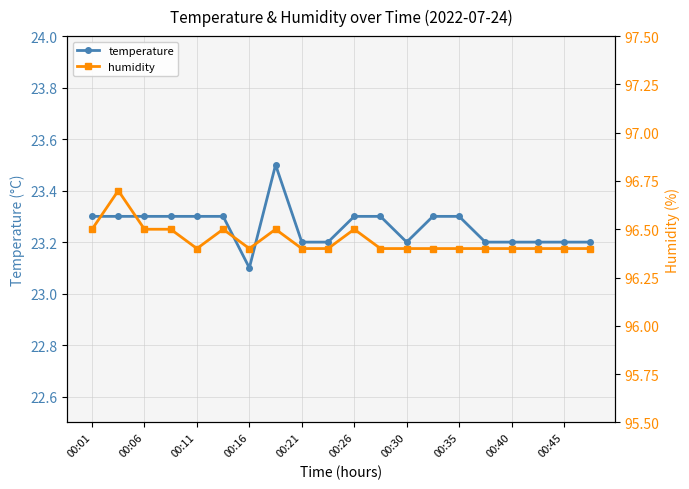

Count the temperature values in the range 23 to 24.

20